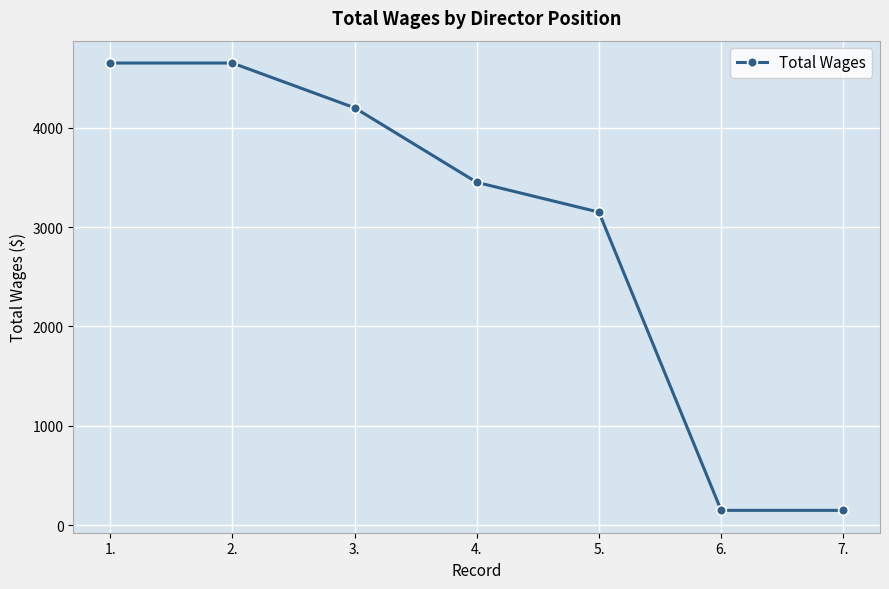

Read the value at 3., to the nearest 50.

4200